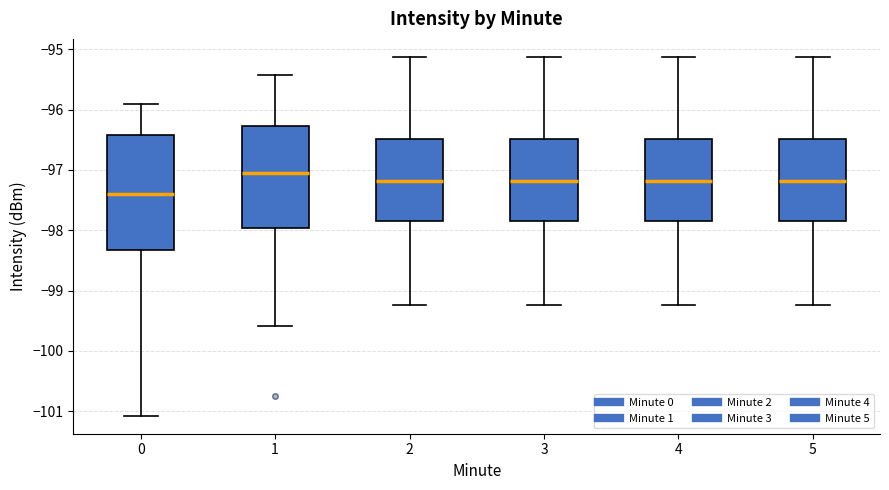

Which box is the tallest, from its lower edge to its upper edge?

0